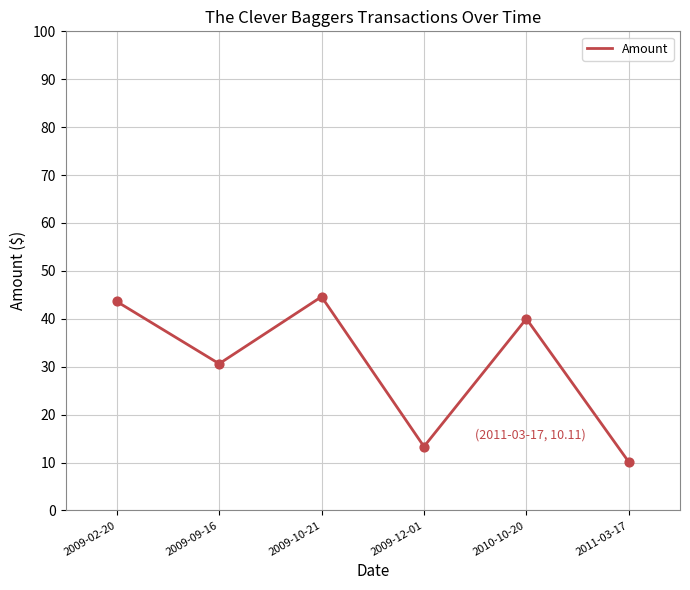

Which has a higher value, 2009-02-20 or 2009-12-01?

2009-02-20